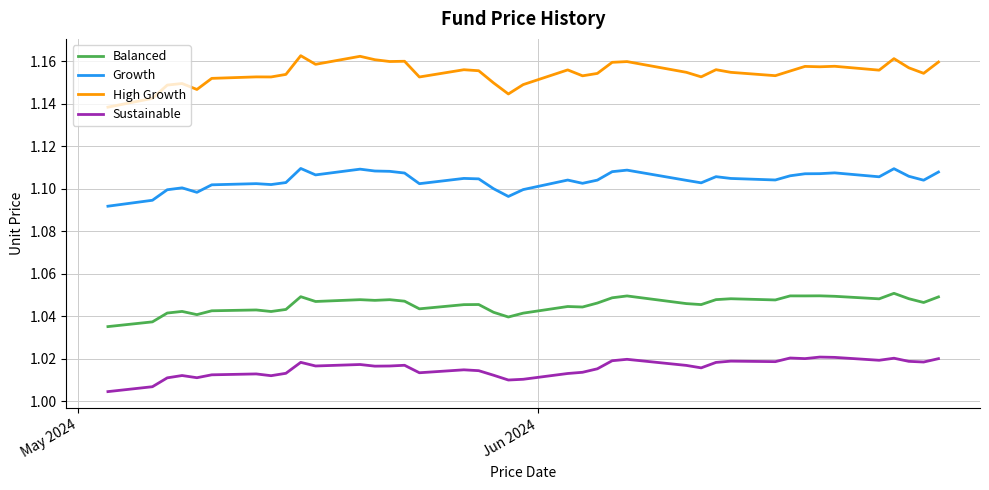

Which series has the largest total across all categories?

High Growth